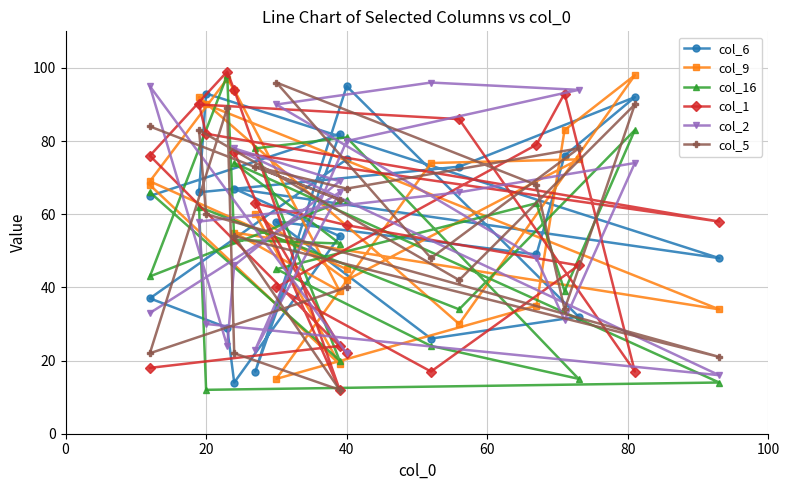

Reading left to right, what are all the values shown in this chart?

col_6: 75	37	29	14	54	67	48	93	66	73	92	76	49	58	26	32	95	17	82	65
col_9: 45	69	97	94	39	55	34	90	92	30	98	83	35	15	74	75	42	60	19	68
col_16: 64	43	98	53	52	74	14	12	62	34	83	39	63	45	24	15	81	78	20	66
col_1: 22	76	99	94	12	77	58	82	90	86	17	93	79	40	17	46	57	63	24	18
col_2: 22	95	24	46	69	78	16	30	58	66	74	31	48	90	96	94	80	23	66	33
col_5: 40	22	89	22	12	54	21	60	83	42	90	34	68	96	48	78	67	73	64	84